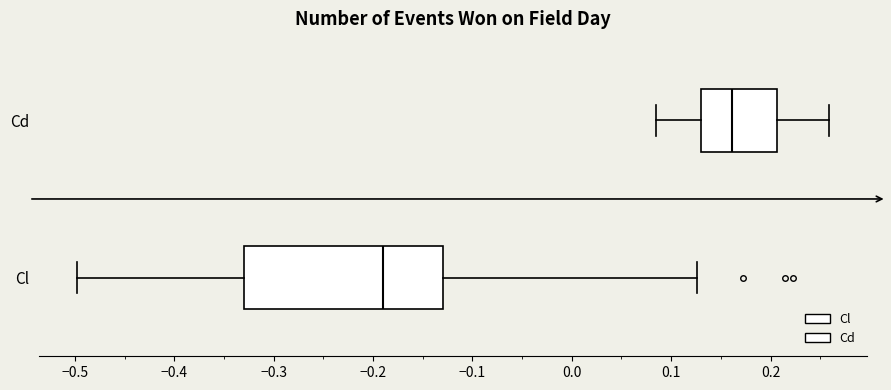

Where is the right edge of the box for Cd on the x-axis? The values are not printed on the chart, so give them approximately, as read against the axis.

0.21